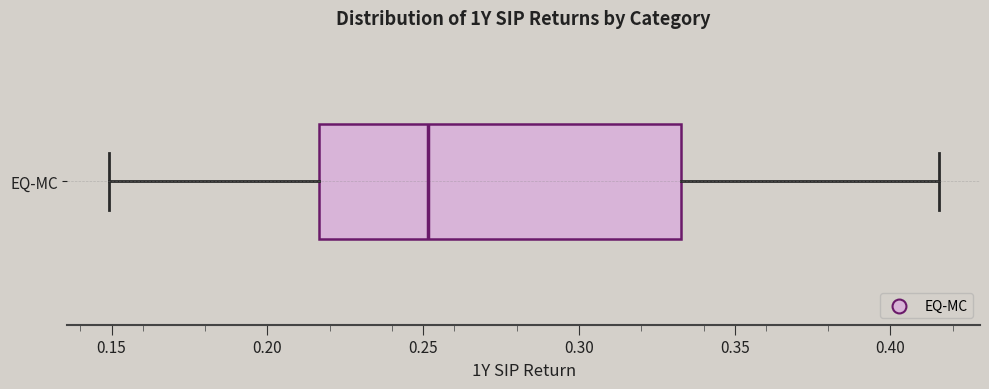

Where is the left edge of the box for EQ-MC on the x-axis? The values are not printed on the chart, so give them approximately, as read against the axis.

0.215